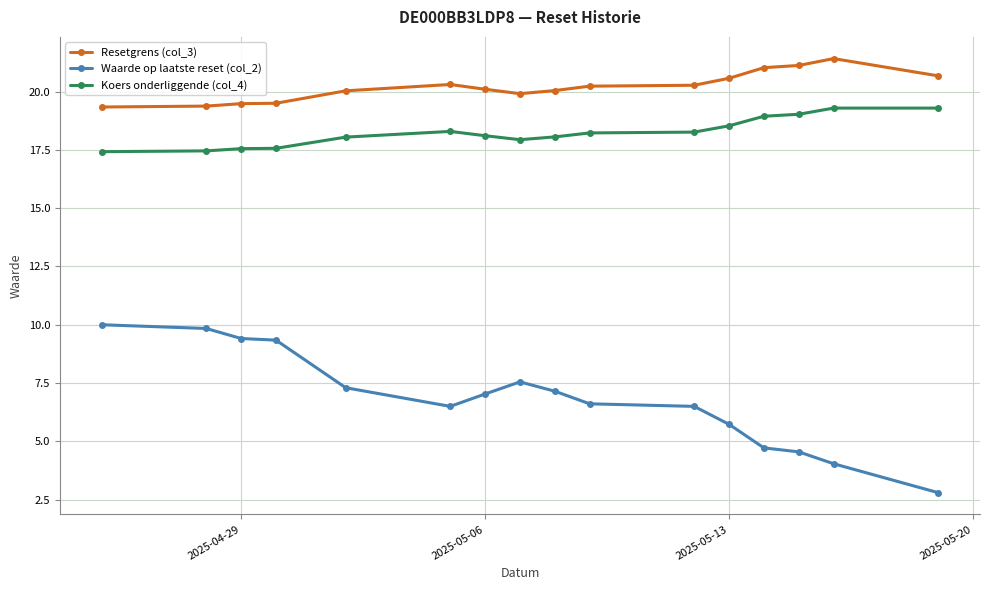

At how many categories does at least one series exceed 11?

16